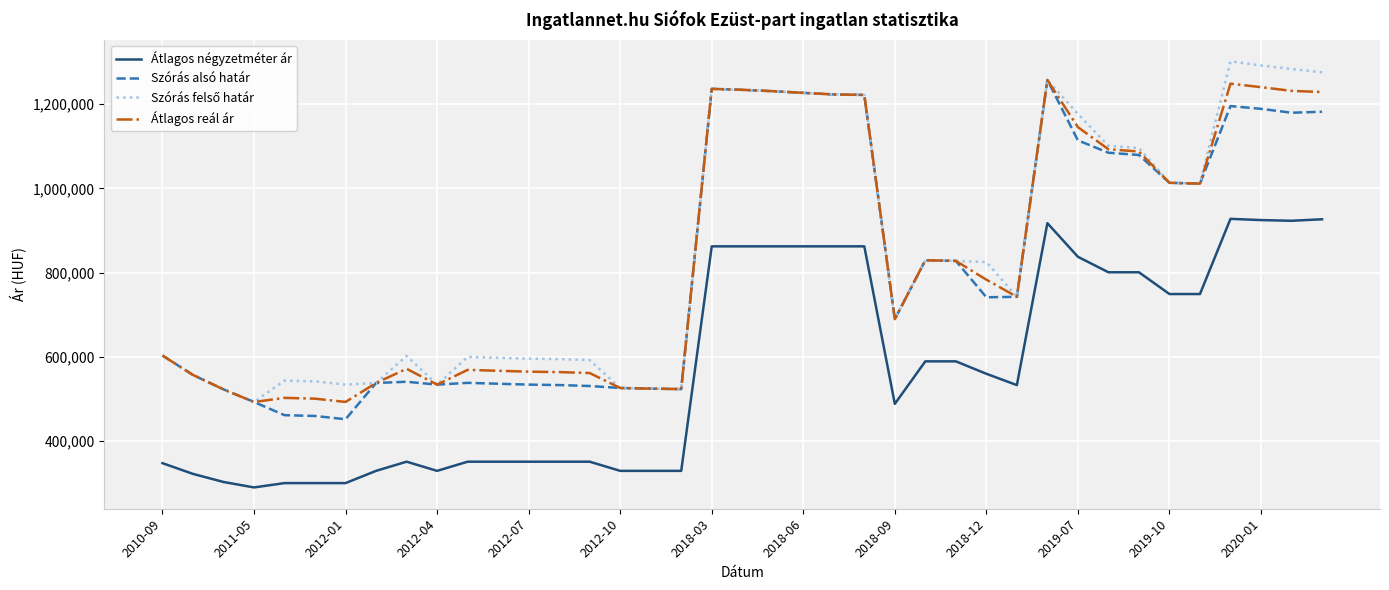

What is the minimum value for Átlagos reál ár?

492559